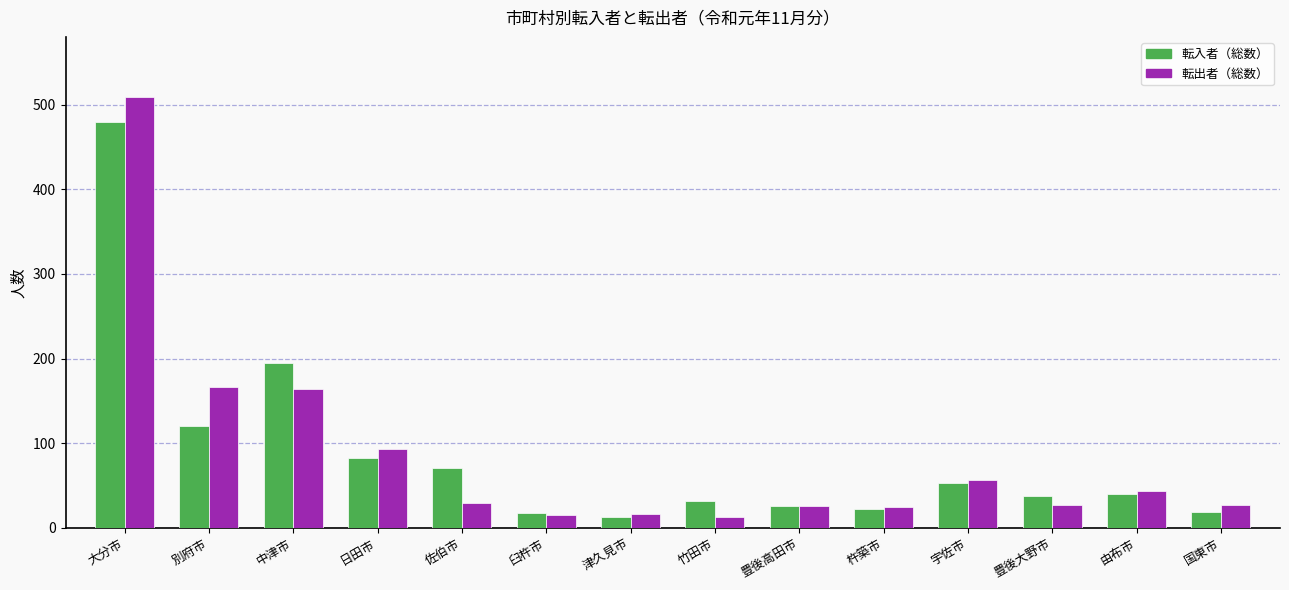

Is it true that 転出者（総数） equals 164 at 中津市?

True